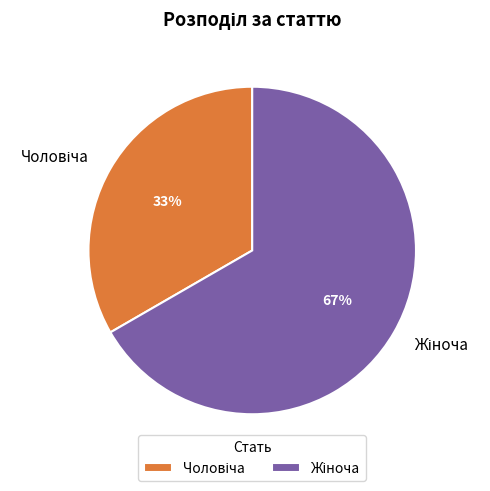

Is there any slice that represents more than half of the pie?

Yes